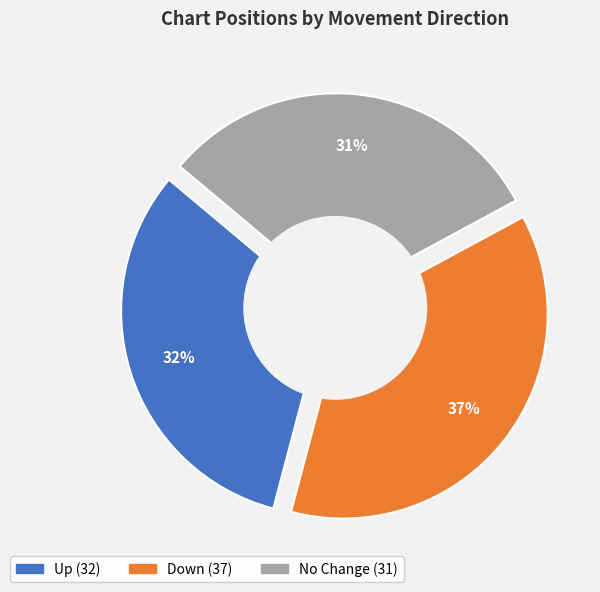

Combined, what portion of the pie is down and -?

68.0%